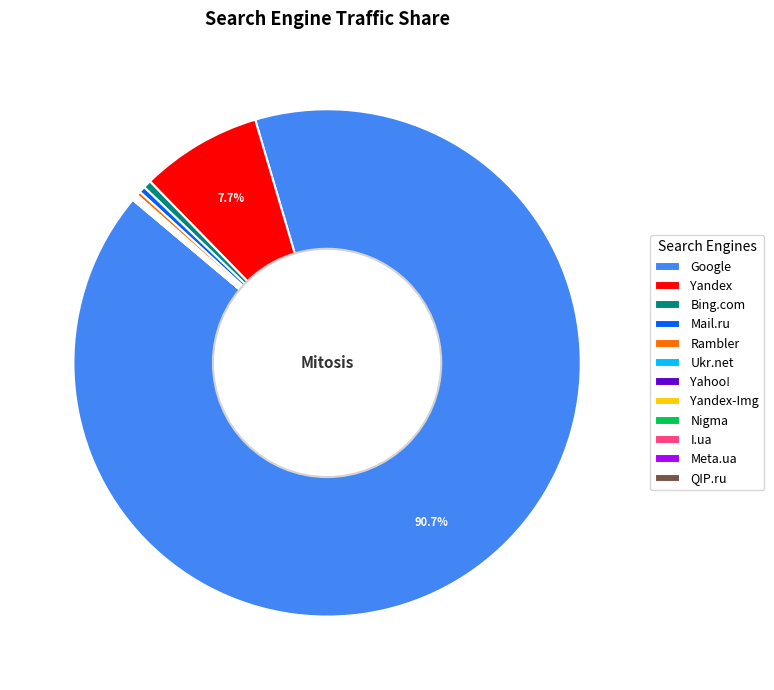

Which slice is the largest?

Google